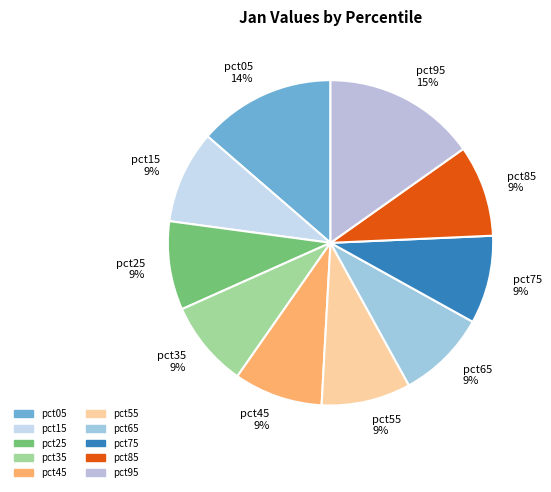

To the nearest percent, what is the combined percentage of pct05 and pct85?

23%